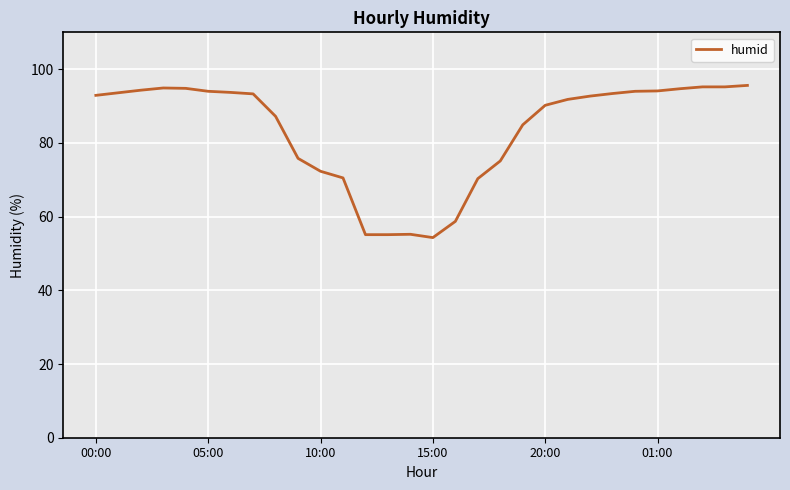

What is the difference between the maximum and minimum values?

41.3